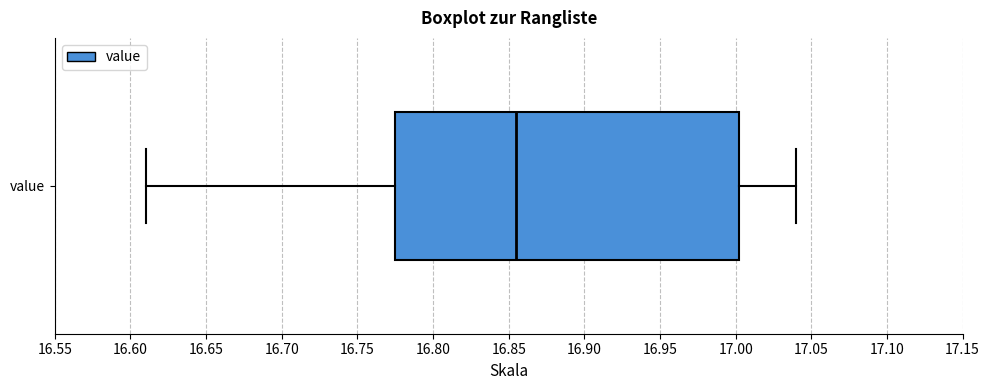

Read this box plot against the x-axis: the position of the median line, the range covered by the box, and the ends of both whiskers. The values are not printed on the chart, so give them approximately, as read against the axis.

median 16.855, box 16.775 to 17.005, whiskers 16.610 to 17.040